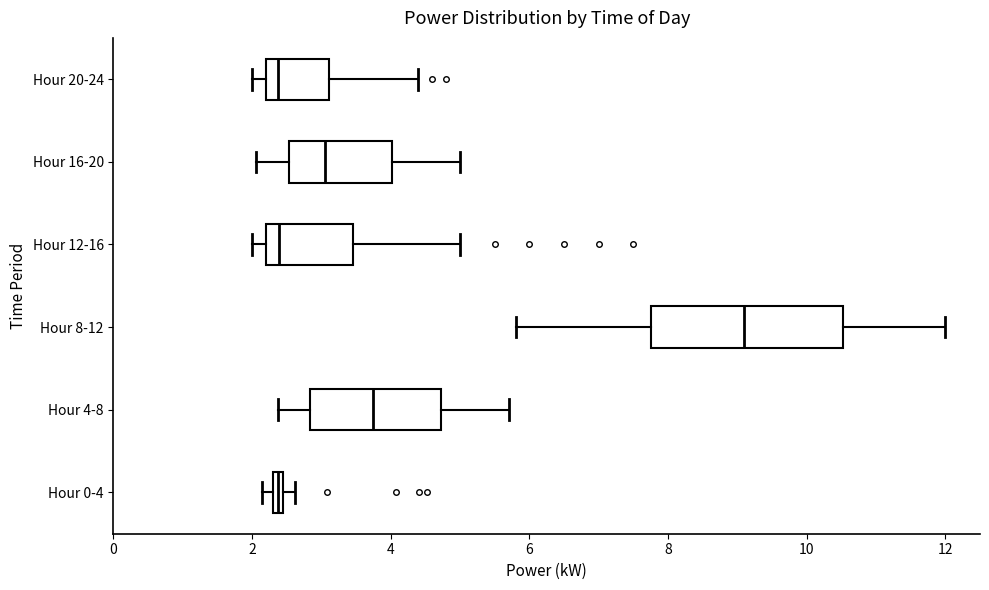

Which box has the furthest to the right median line?

Hour 8-12